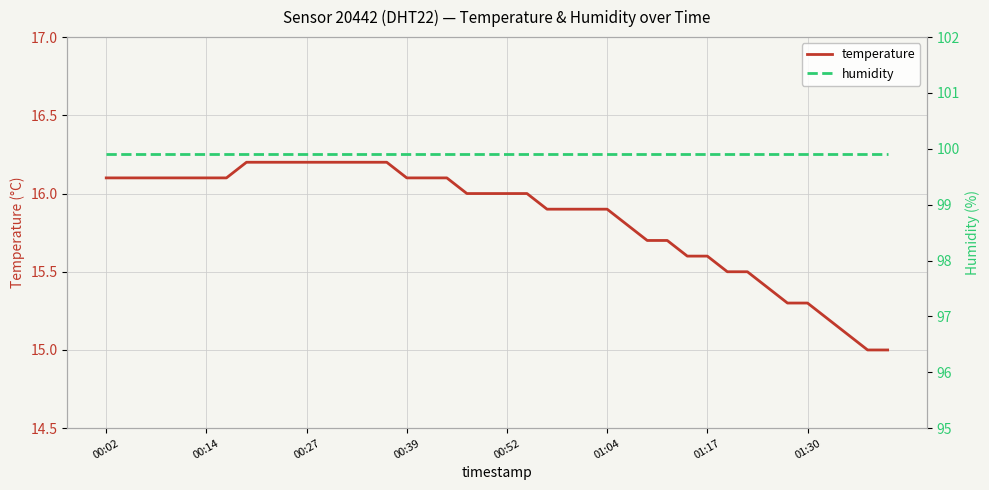

Is the value of humidity at 9 greater than the value of temperature at 21?

Yes